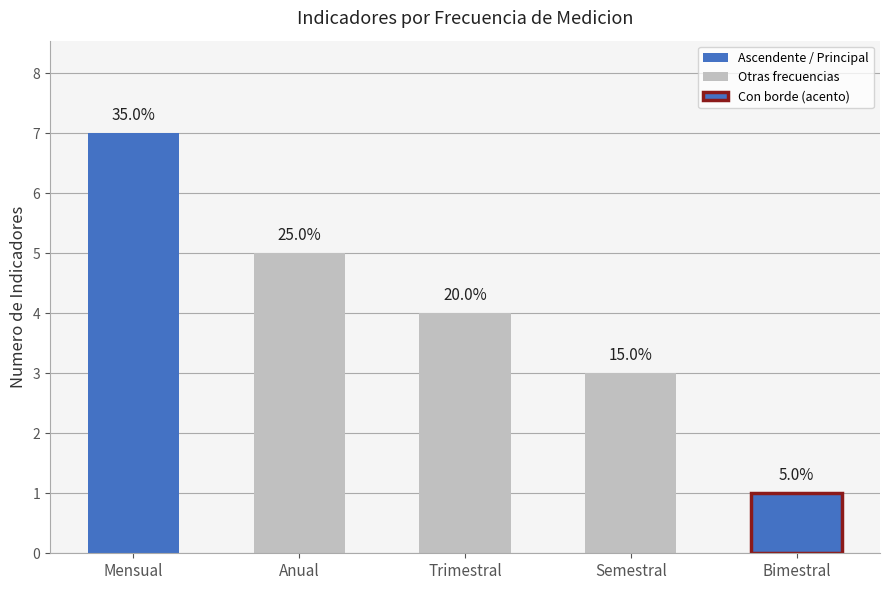

Where does the data first go above 4?

Mensual